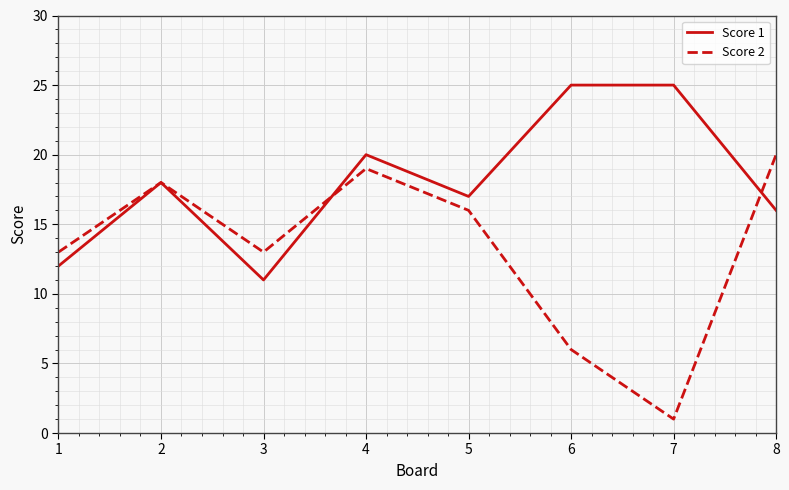

Between 1 and 5, which series saw the biggest shift?

Score 1